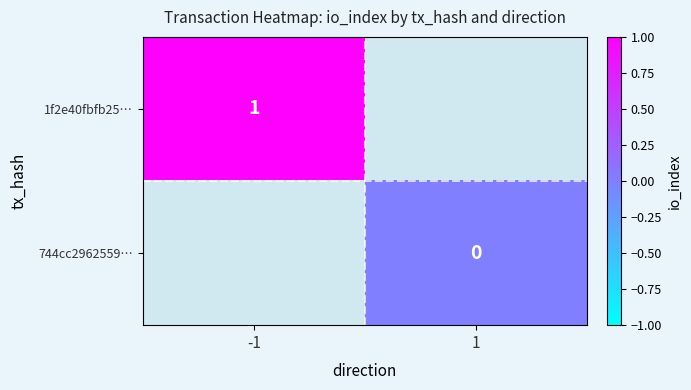

The 1f2e40fbfb25… series shows 1 at -1. True or false?

True